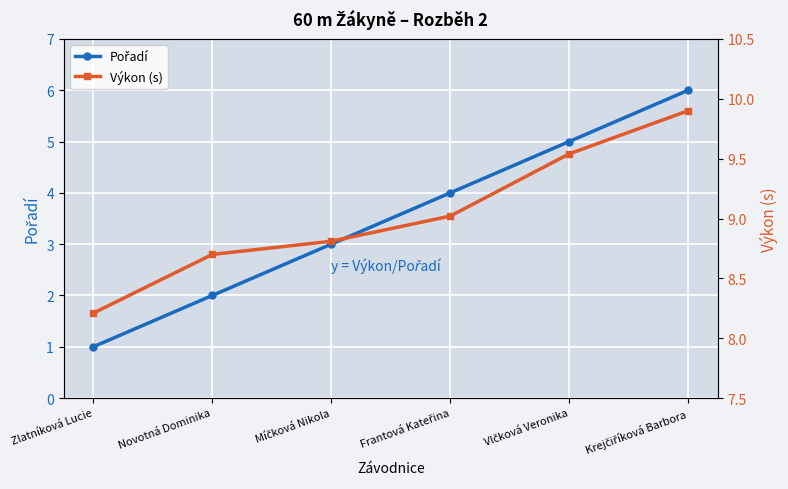

What is the spread (max minus min) of values at Krejčiříková Barbora?

3.9